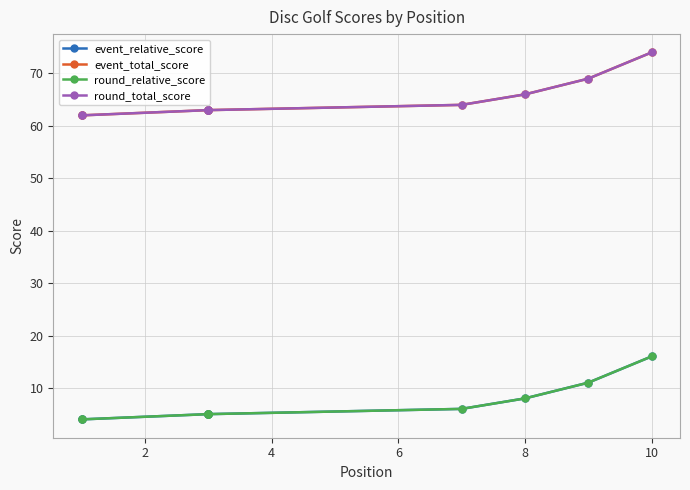

Is the value of event_relative_score at 9 greater than the value of round_total_score at 8?

No